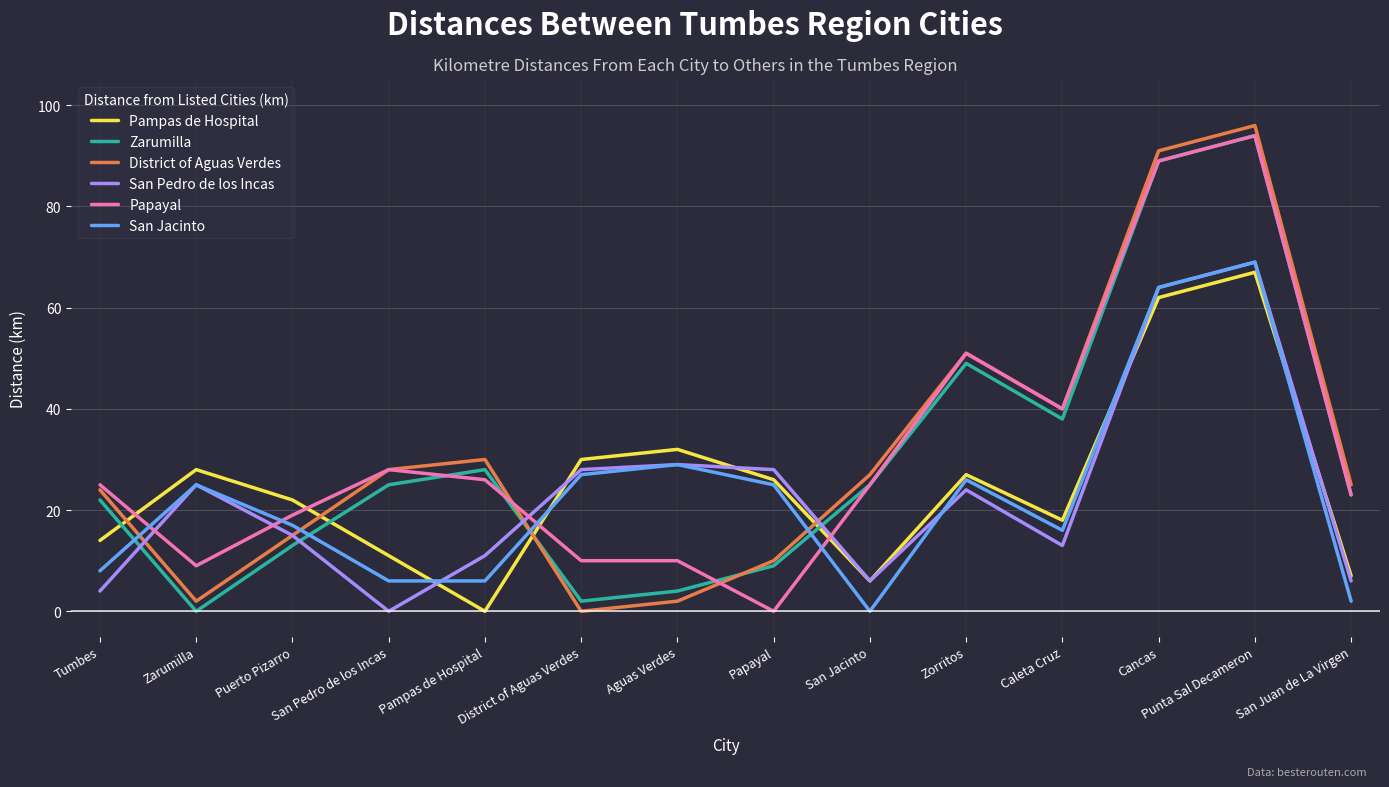

What is the approximate value of Zarumilla at Zorritos, to the nearest 10?

50